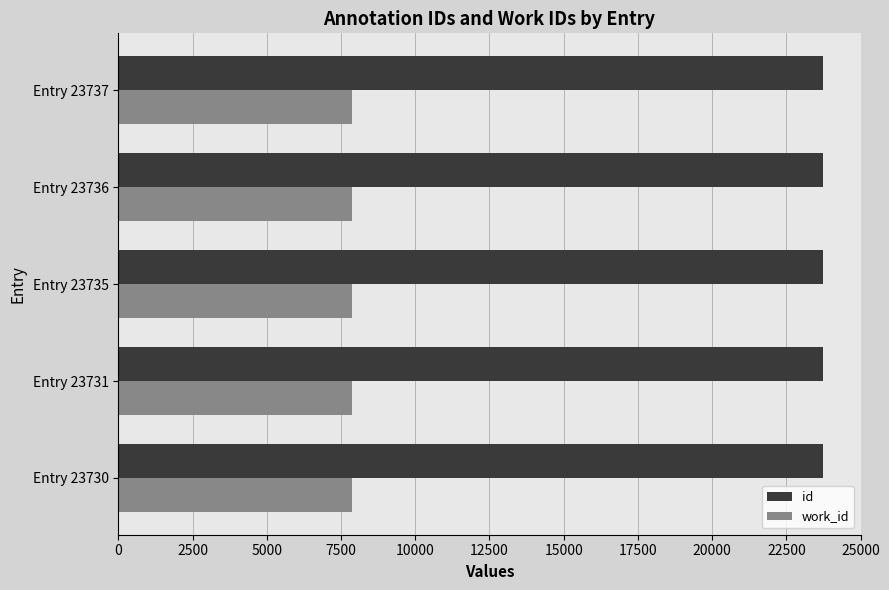

Count the number of data series in this chart.

2